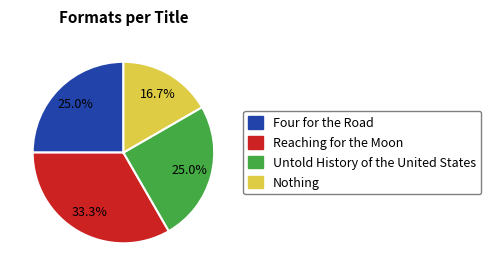

Is it true that Untold History of the United States is 25% of the pie?

True